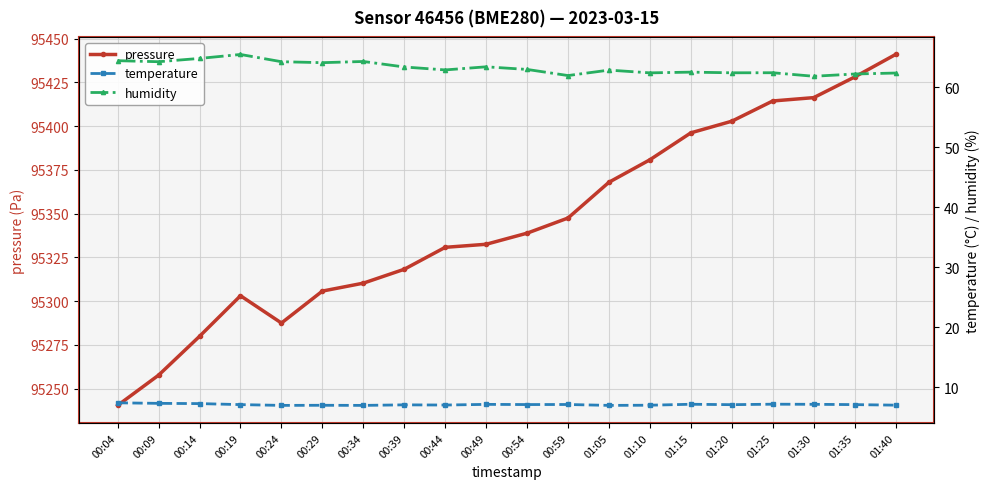

How many values in the temperature series are below 7?

7